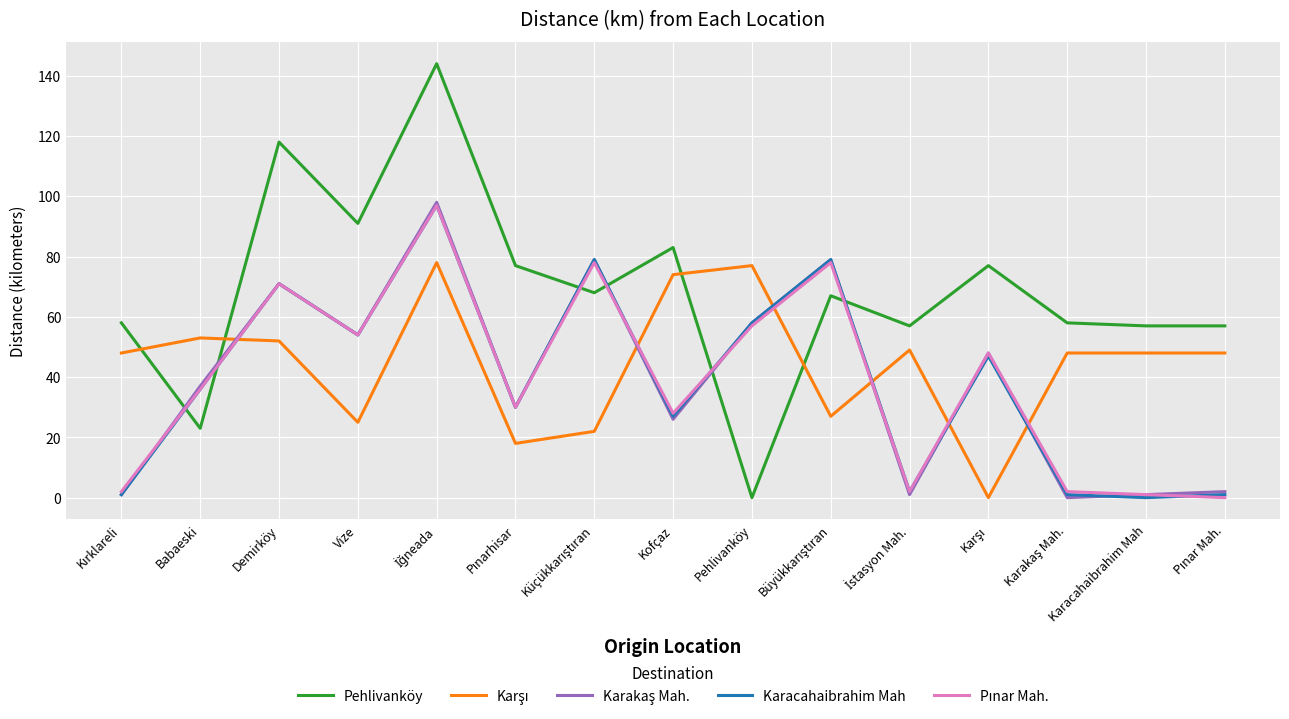

Which series has the largest total across all categories?

Pehlivanköy